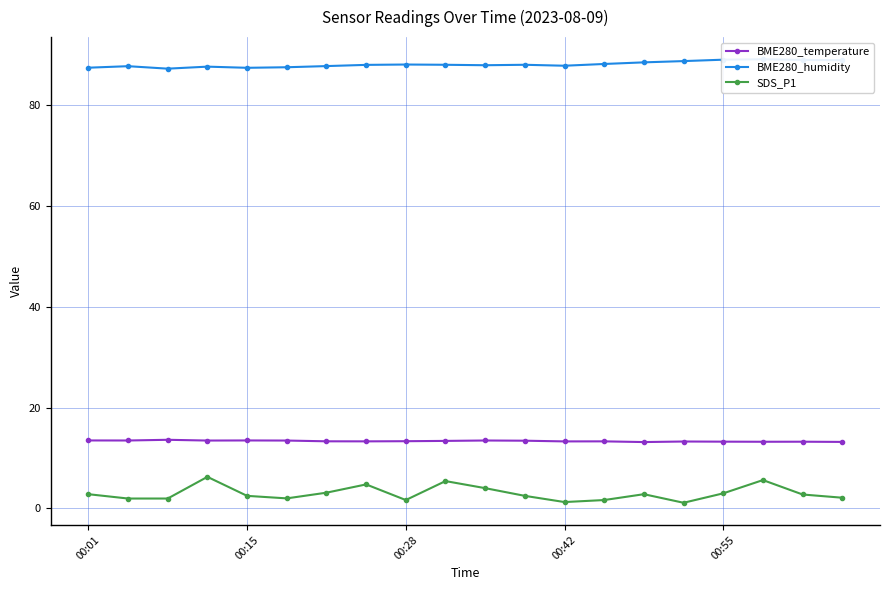

What is the total value across all series at 11?

103.9